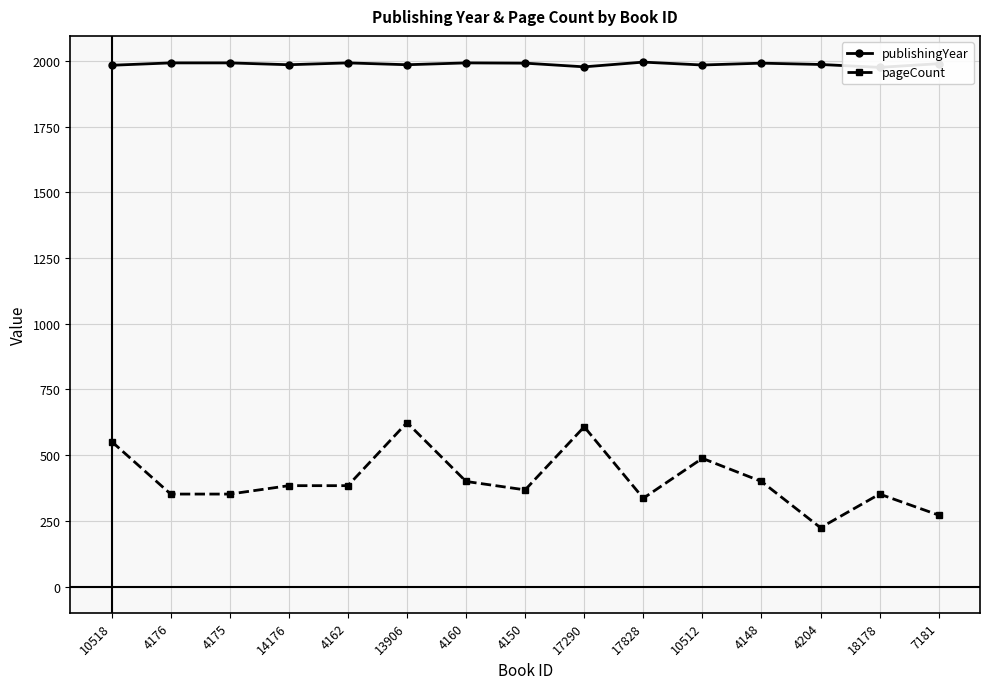

Reading left to right, list all the values displayed in this chart.

publishingYear: 1984	1993	1993	1986	1993	1986	1993	1992	1978	1996	1985	1992	1987	1976	1990
pageCount: 552	352	352	384	384	624	400	368	608	336	488	400	224	352	272